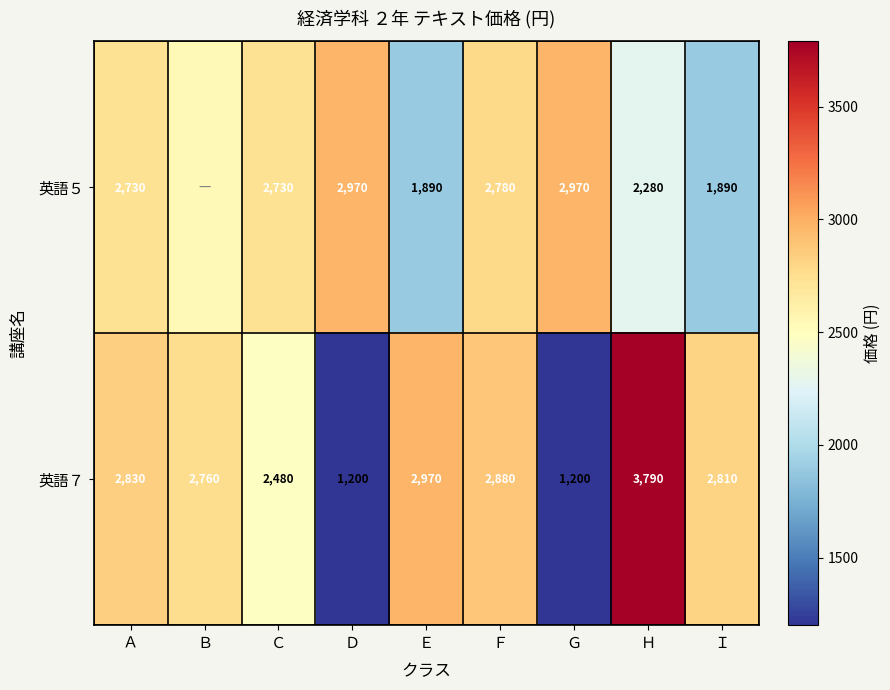

Is the value of 英語７ at Ｆ greater than the value of 英語５ at Ｃ?

Yes